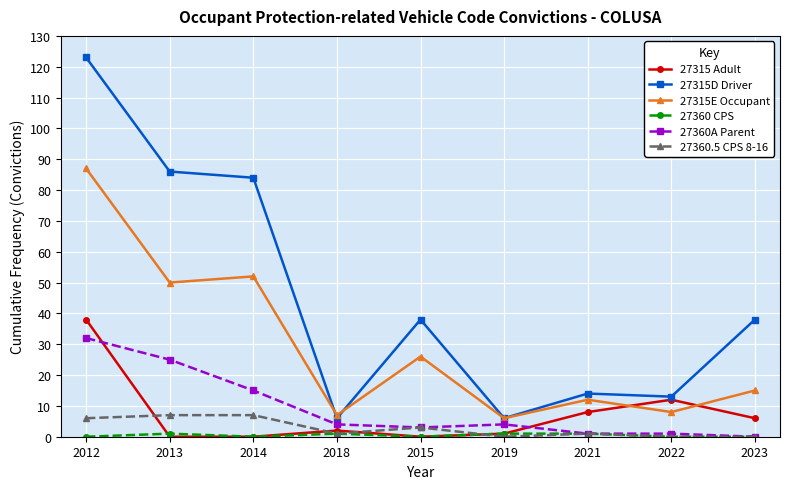

What is the sum of the 27360A Parent values at 2013 and 2012?

57